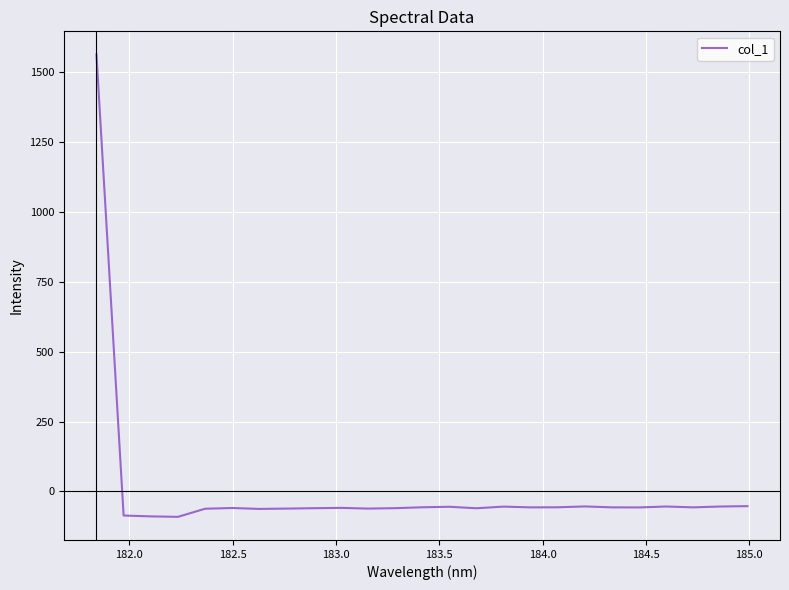

What is the minimum value shown in the chart?

-90.8